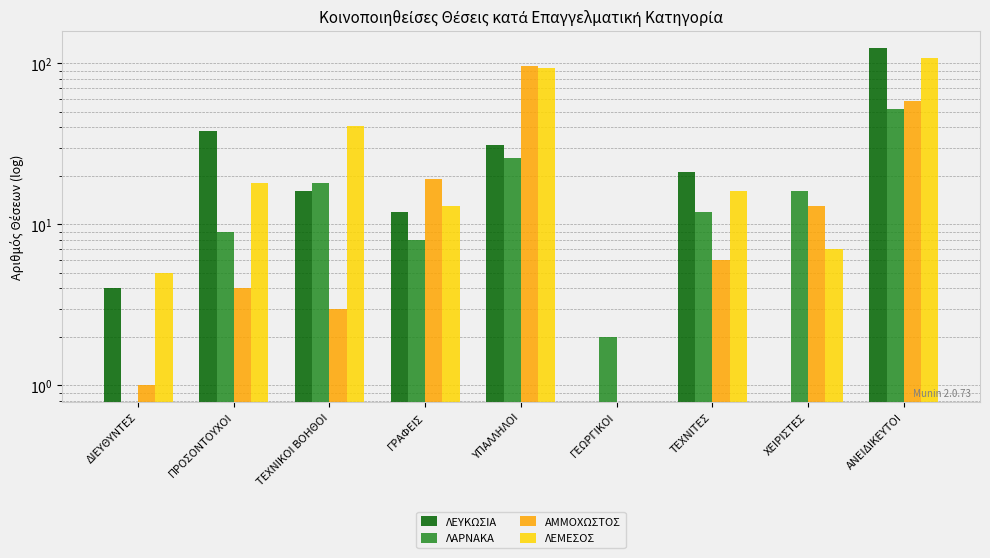

Reading left to right, transcribe all the data shown in this chart.

ΛΕΥΚΩΣΙΑ: 4	38	16	12	31	0	21	0	125
ΛΑΡΝΑΚΑ: 0	9	18	8	26	2	12	16	52
ΑΜΜΟΧΩΣΤΟΣ: 1	4	3	19	96	0	6	13	58
ΛΕΜΕΣΟΣ: 5	18	41	13	93	0	16	7	108